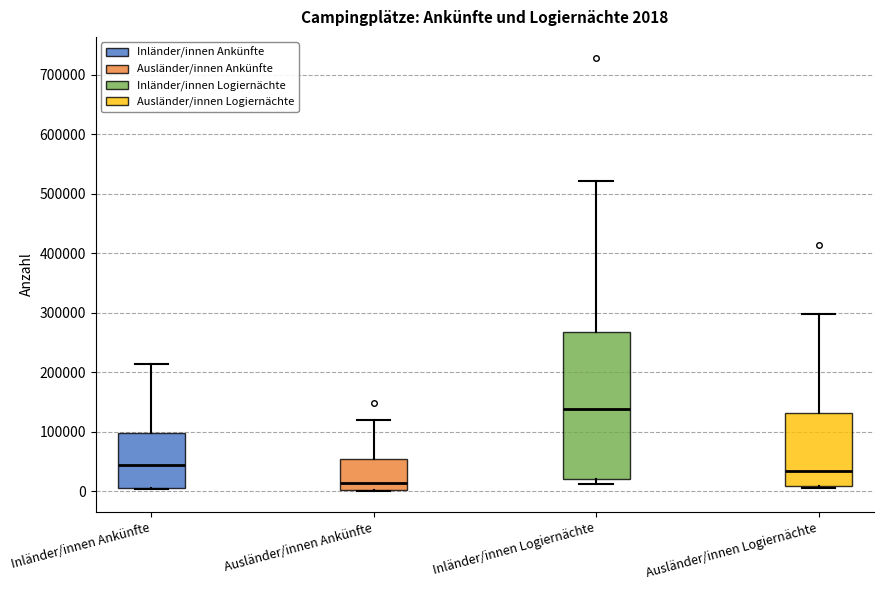

Which box is the tallest, from its lower edge to its upper edge?

Inländer/innen Logiernächte